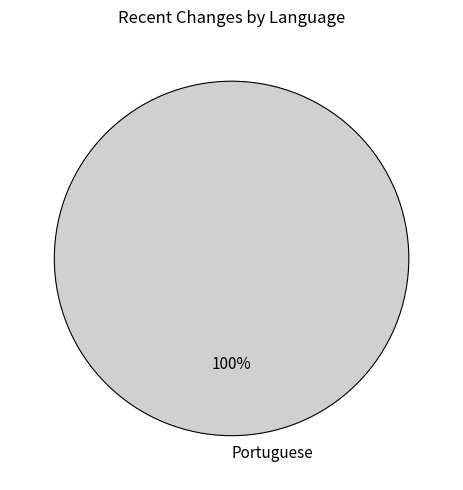

What is the majority slice?

Portuguese